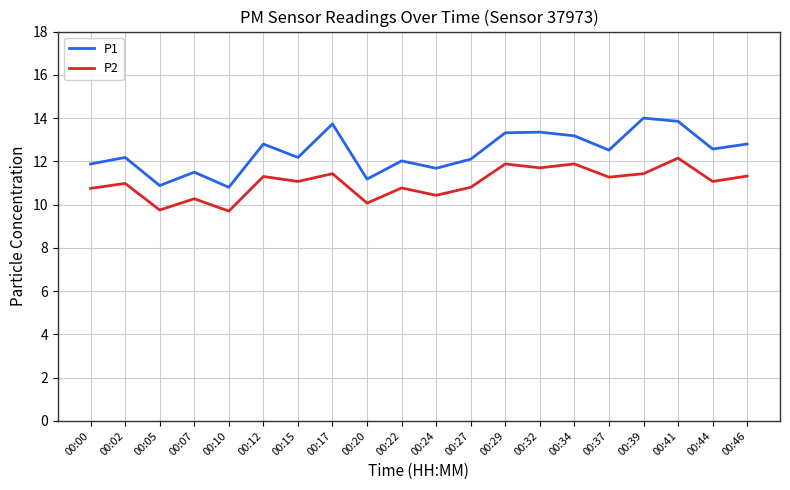

At which category does P2 reach its first local peak?

00:02